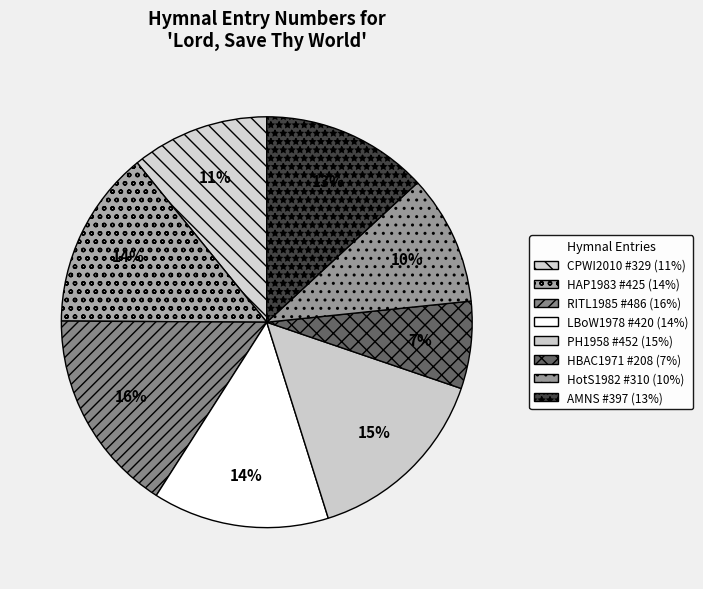

Does CPWI2010 #329 account for over 50% of the chart?

No